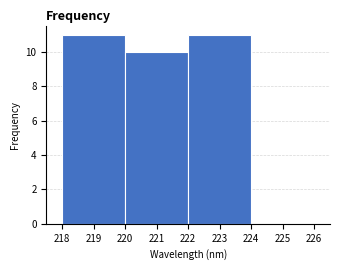

Reading left to right, list every bar in this chart as the range it spans on the x-axis followed by its height. The values are not printed on the chart, so give them approximately, as read against the axis.

218 to 220: 11
220 to 222: 10
222 to 224: 11
224 to 226: 0